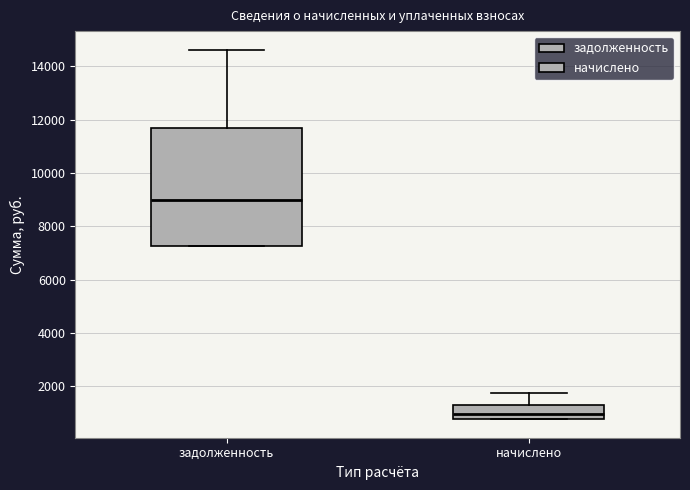

Reading left to right, transcribe this box plot: for each box, give where its median line is, the range the box spans, and where its two whiskers end, as read against the y-axis. The values are not printed on the chart, so give them approximately, as read against the axis.

задолженность: median 9000, box 7200 to 11600, whiskers 7200 to 14600
начислено: median 1000, box 800 to 1200, whiskers 800 to 1800